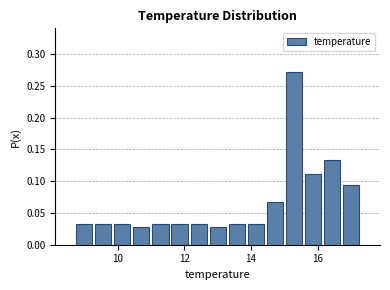

Read against the x-axis, roughly where is the centre of the tallest bar?

15.2